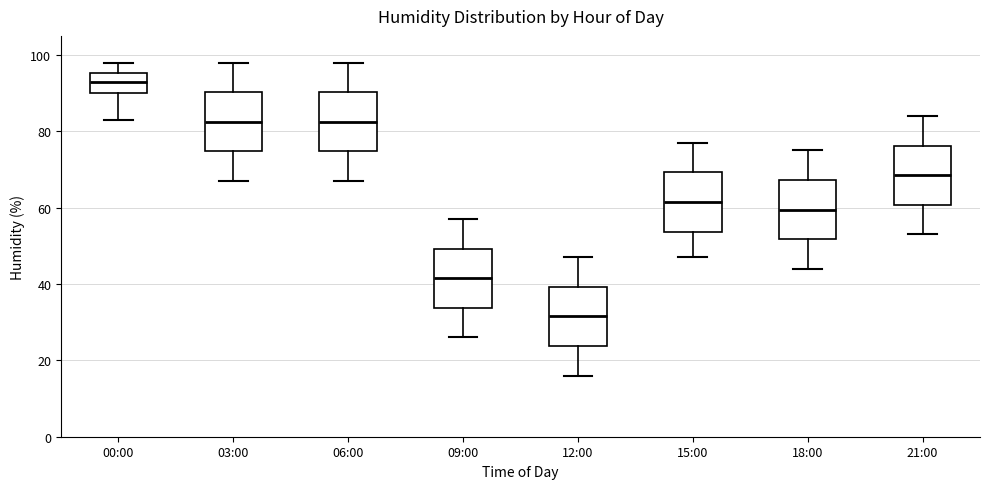

Where does the lower whisker of the box for 06:00 end on the y-axis? The values are not printed on the chart, so give them approximately, as read against the axis.

68